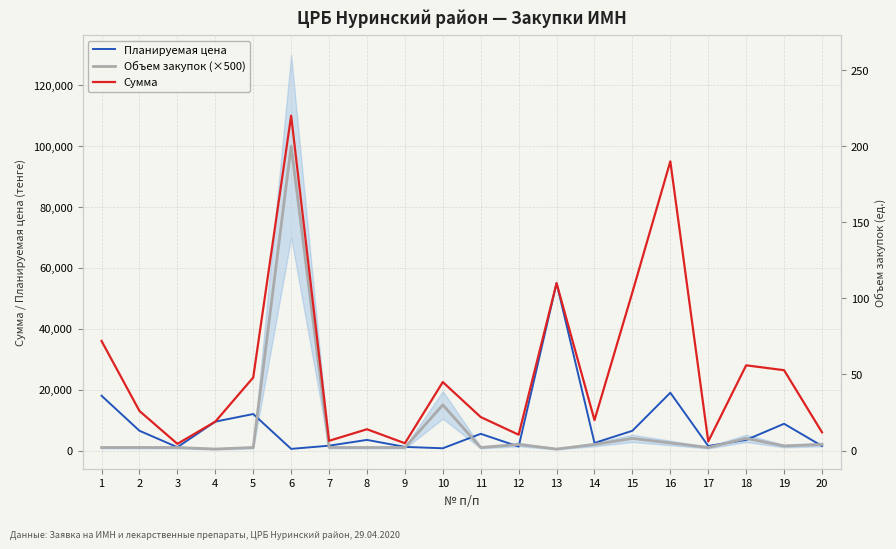

True or false: Планируемая цена and Сумма cross at least once.

False